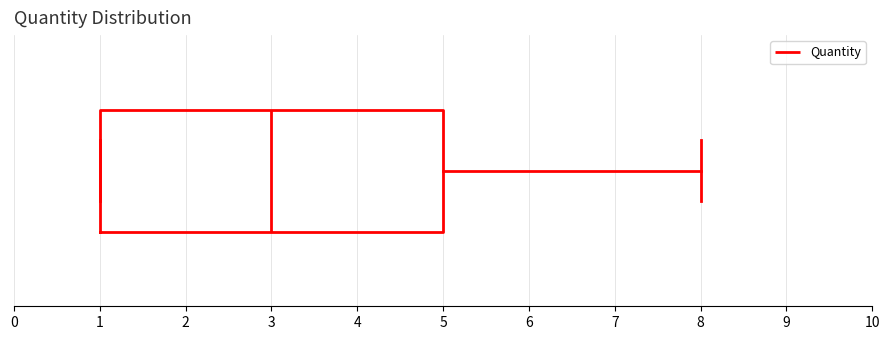

Transcribe this box plot: give where the median line is, the range the box spans, and where the two whiskers end, as read against the x-axis. The values are not printed on the chart, so give them approximately, as read against the axis.

median 3, box 1 to 5, whiskers 1 to 8